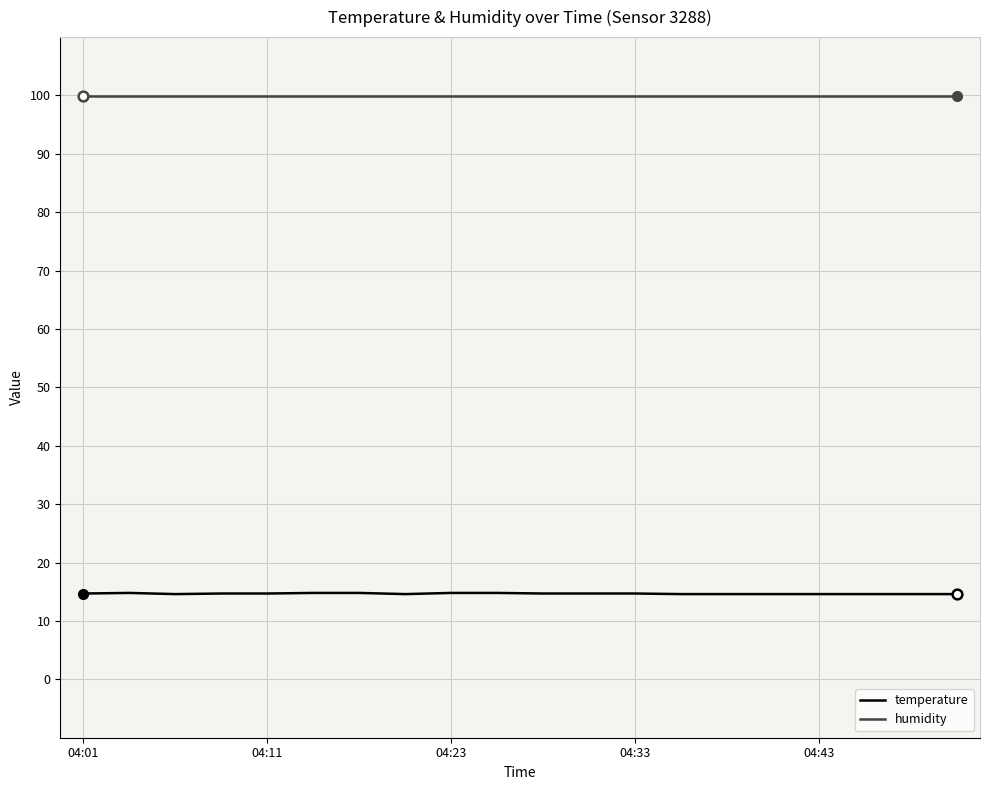

What is the minimum value for temperature?

14.6